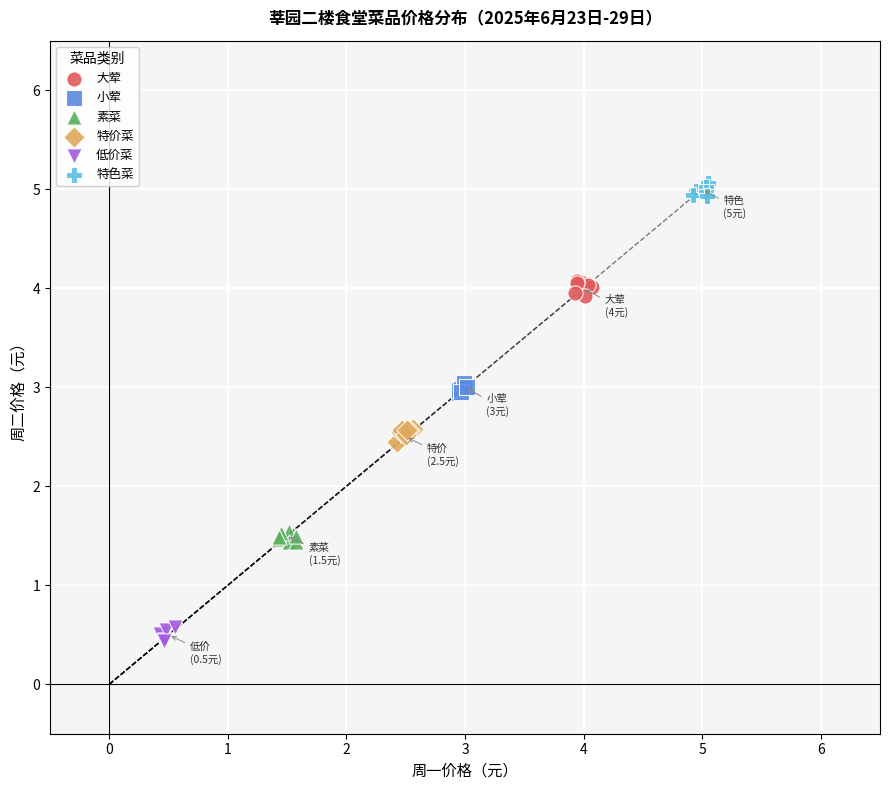

Which series contains the highest Y value?

特色菜